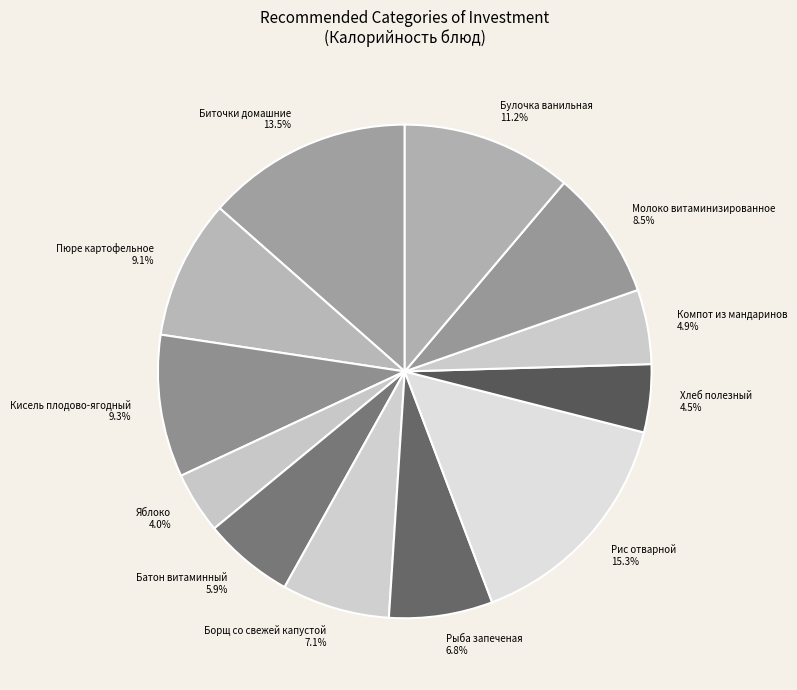

To the nearest percent, what percentage of the pie is Рис отварной?

15%